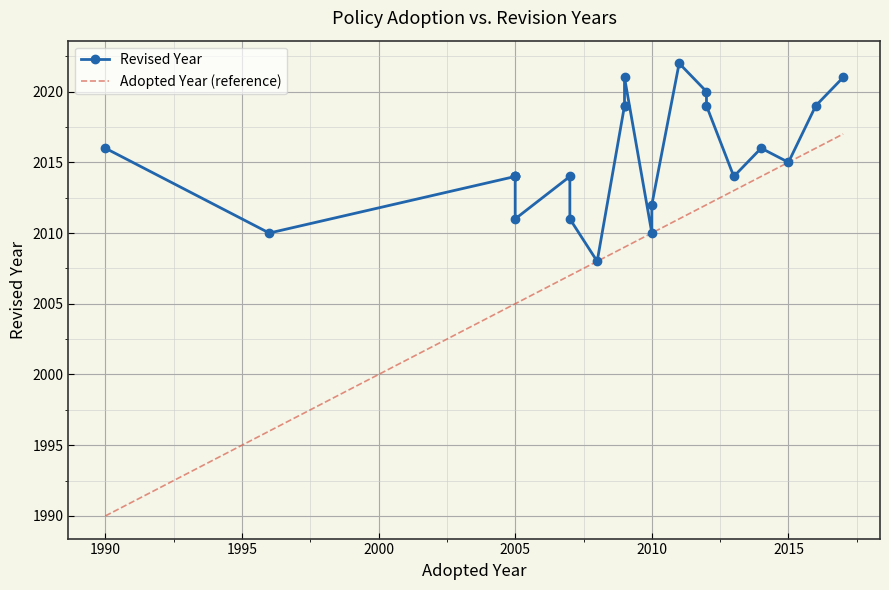

True or false: Revised Year and Adopted Year (reference) cross at least once.

False